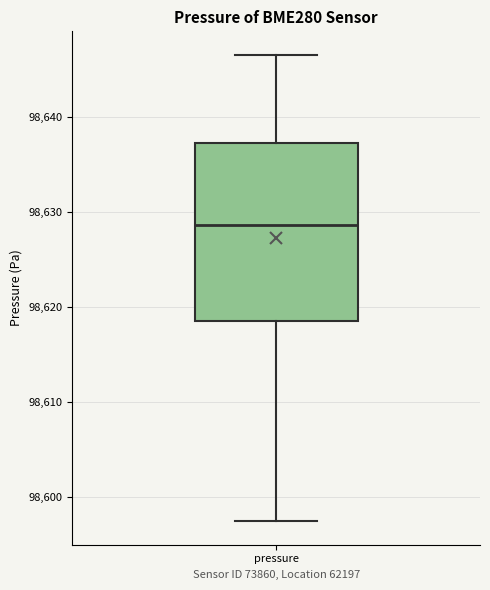

Where is the upper edge of the box for pressure on the y-axis? The values are not printed on the chart, so give them approximately, as read against the axis.

98637